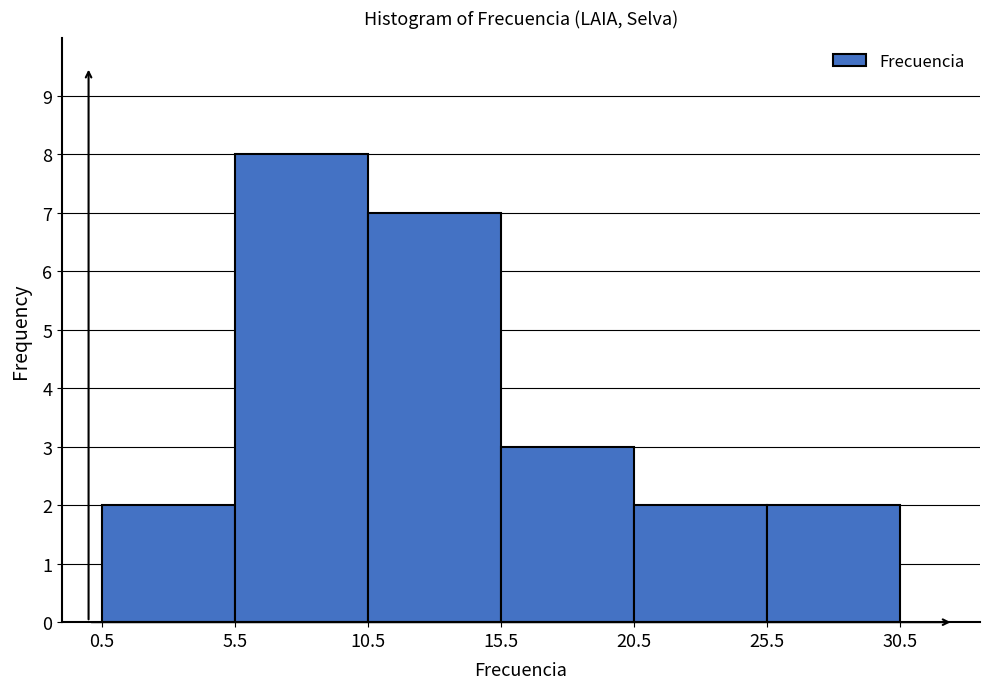

Reading left to right, transcribe this chart: for each bar, give the range it covers on the x-axis and its height. The values are not printed on the chart, so give them approximately, as read against the axis.

0.5 to 5.5: 2
5.5 to 10.5: 8
10.5 to 15.5: 7
15.5 to 20.5: 3
20.5 to 25.5: 2
25.5 to 30.5: 2